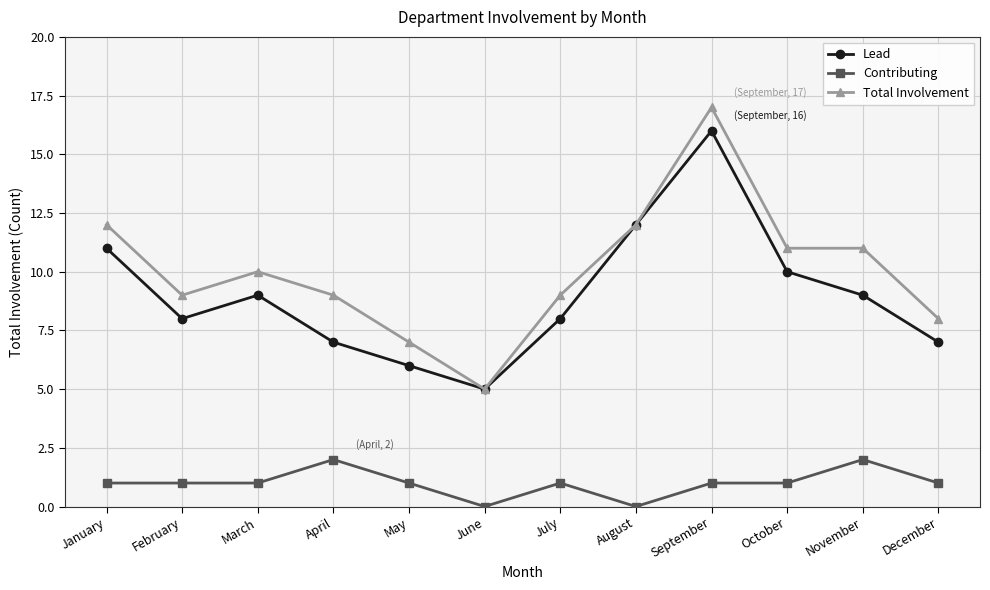

Does the chart display data point markers on the line(s)?

Yes